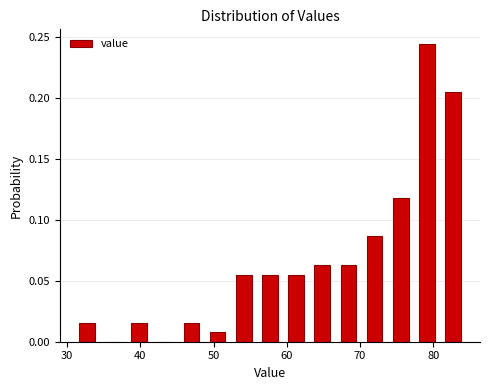

Around what value on the x-axis is the tallest bar? Give the approximate position of its centre, as read against the axis.

79